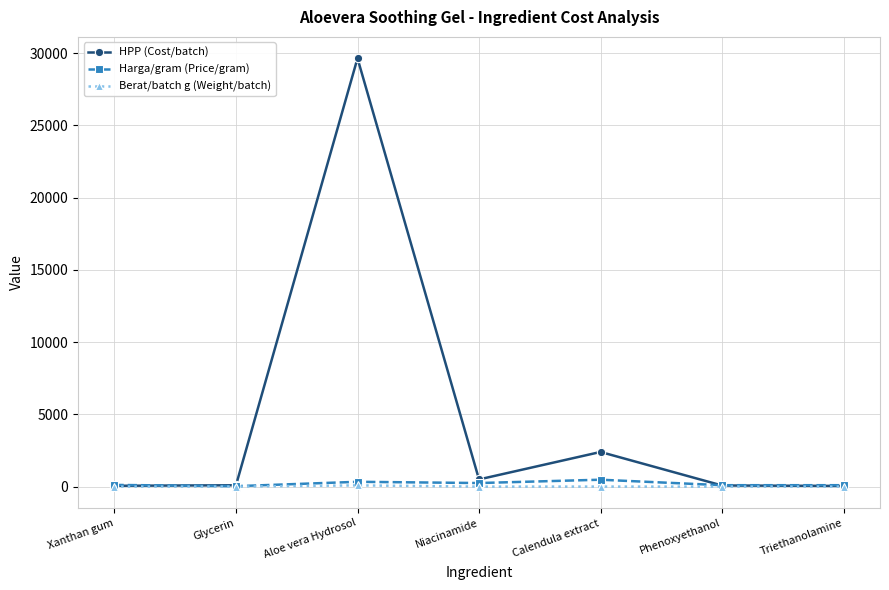

What is the difference between the Harga/gram (Price/gram) values at Triethanolamine and Niacinamide?

150.0